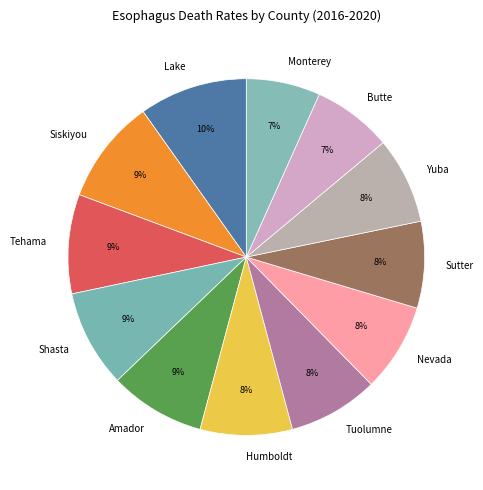

To the nearest percent, what percentage of the pie is Sutter?

8%